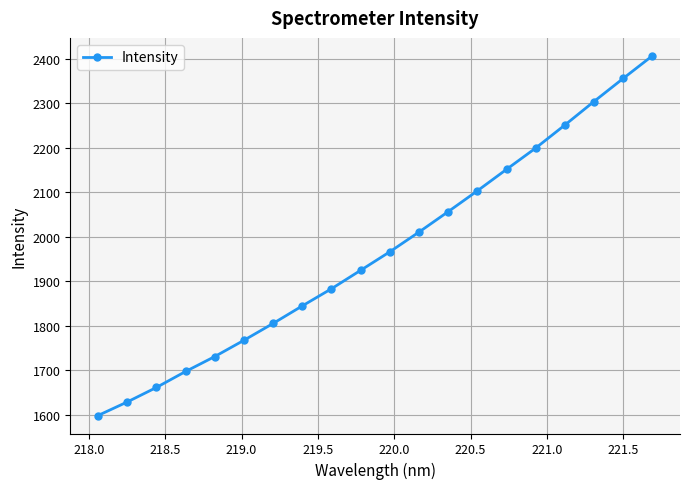

What is the sum of all values?

39346.0